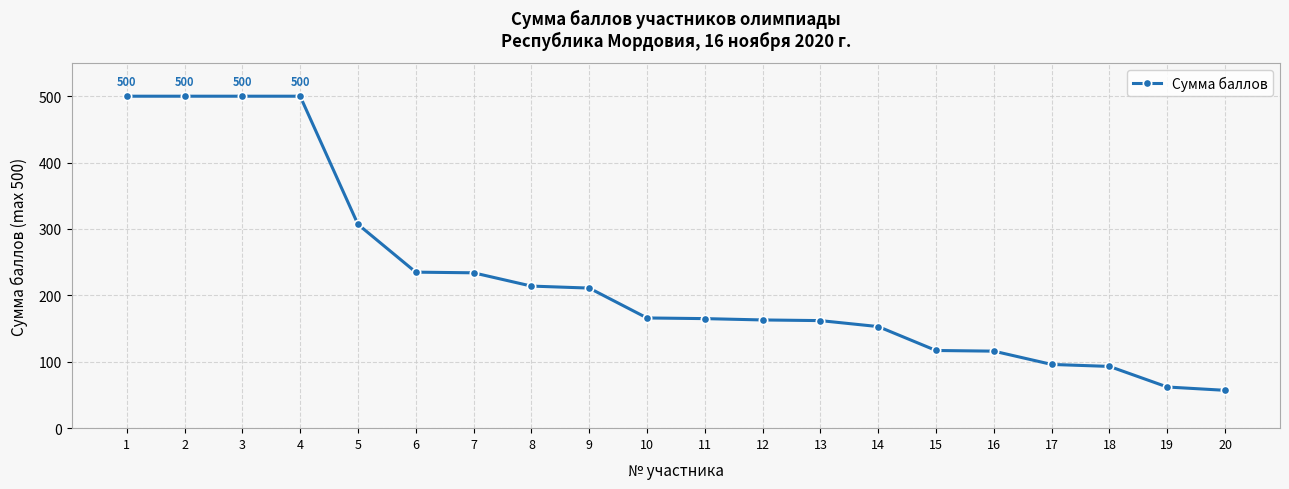

How many data points are less than 166?

10